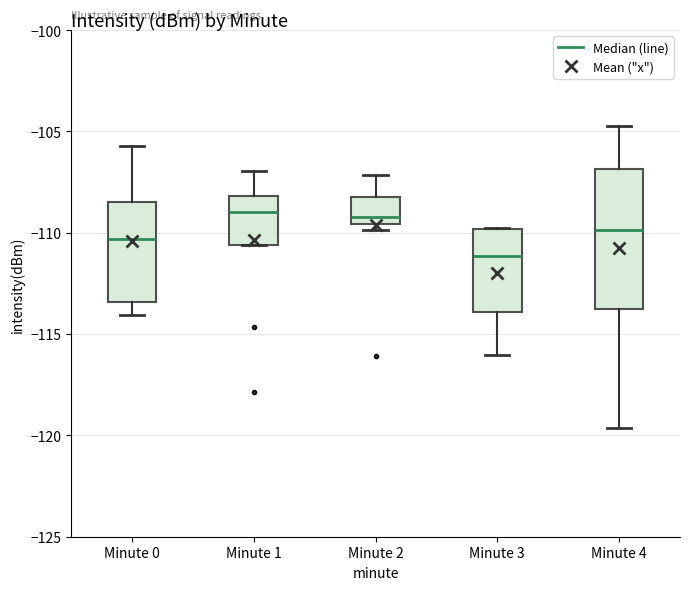

Reading left to right, transcribe this box plot: for each box, give where its median line is, the range the box spans, and where its two whiskers end, as read against the y-axis. The values are not printed on the chart, so give them approximately, as read against the axis.

Minute 0: median -110.5, box -113.5 to -108.5, whiskers -114.0 to -105.5
Minute 1: median -109.0, box -110.5 to -108.0, whiskers -110.5 to -107.0
Minute 2: median -109.0, box -109.5 to -108.0, whiskers -110.0 to -107.0
Minute 3: median -111.0, box -114.0 to -110.0, whiskers -116.0 to -110.0
Minute 4: median -110.0, box -114.0 to -107.0, whiskers -119.5 to -104.5